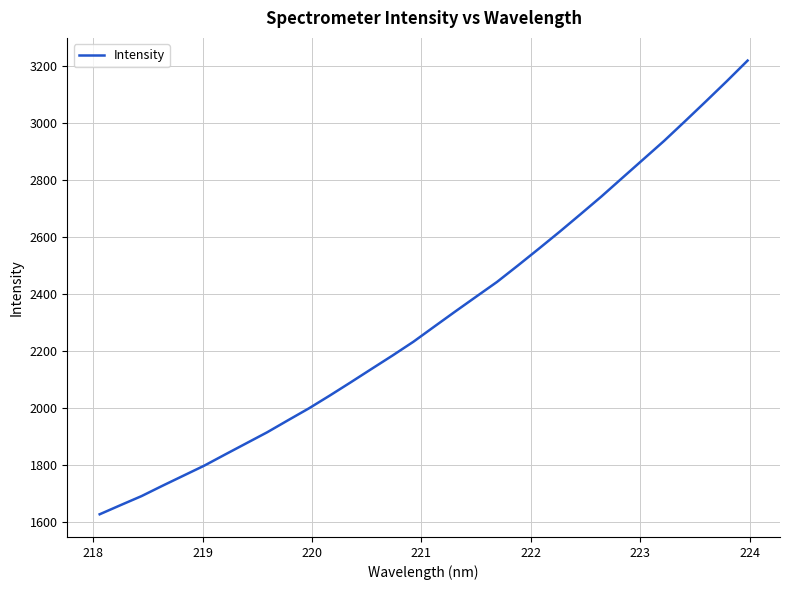

What is the minimum value shown in the chart?

1628.8